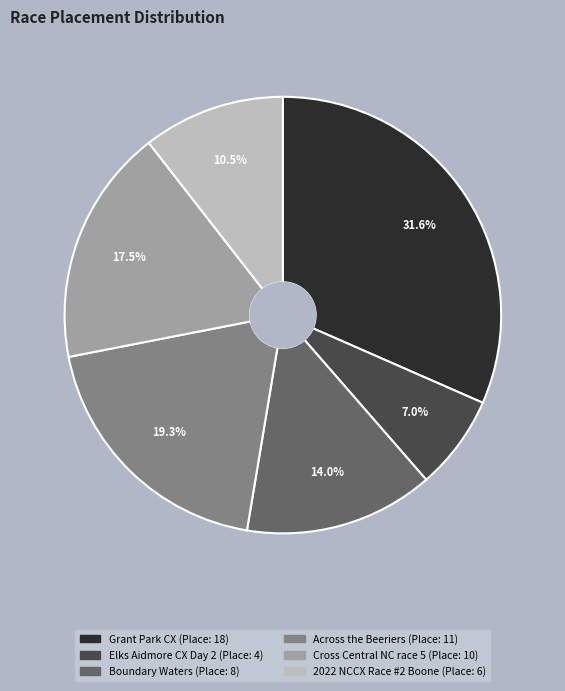

Approximately how many times larger is the value at Across the Beeriers compared to Boundary Waters?

1.4